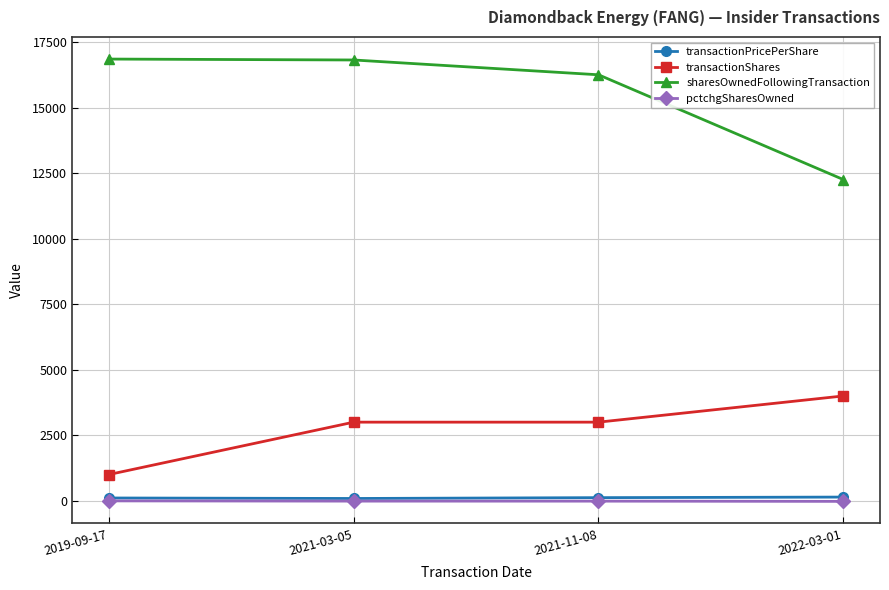

True or false: pctchgSharesOwned has more than 1 interior local peaks.

False